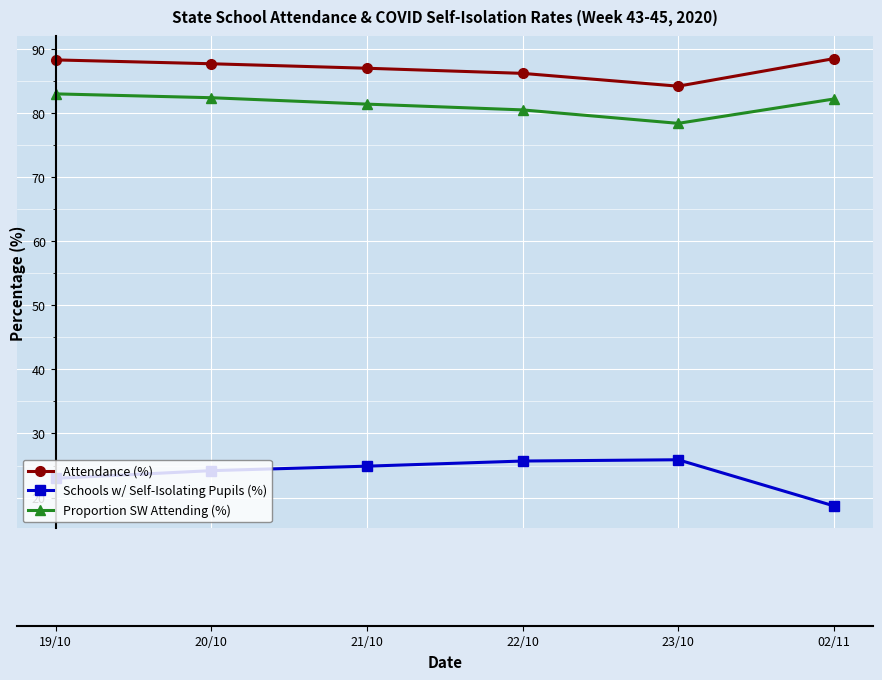

True or false: Attendance (%) has a value of 84.2 at 23/10.

True